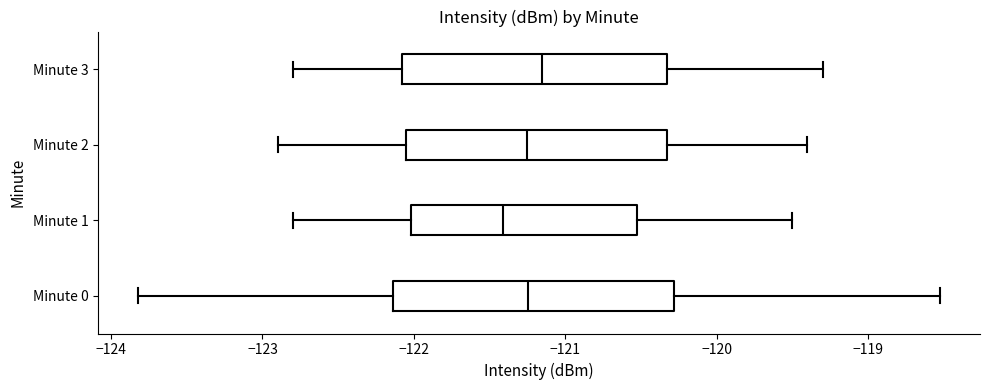

Where is the left edge of the box for Minute 3 on the x-axis? The values are not printed on the chart, so give them approximately, as read against the axis.

-122.1